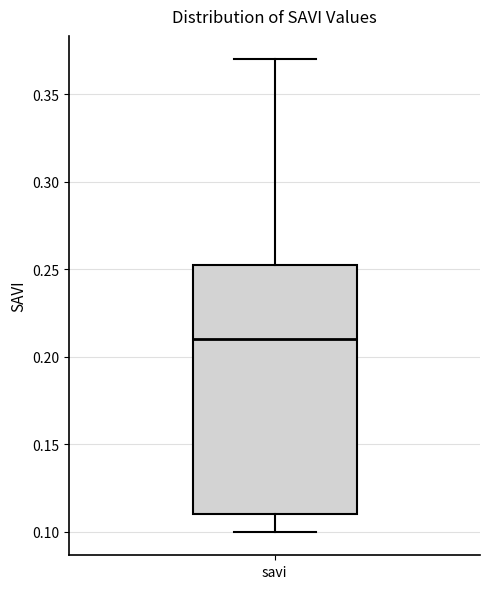

Where does the lower whisker of the box for savi end on the y-axis? The values are not printed on the chart, so give them approximately, as read against the axis.

0.100